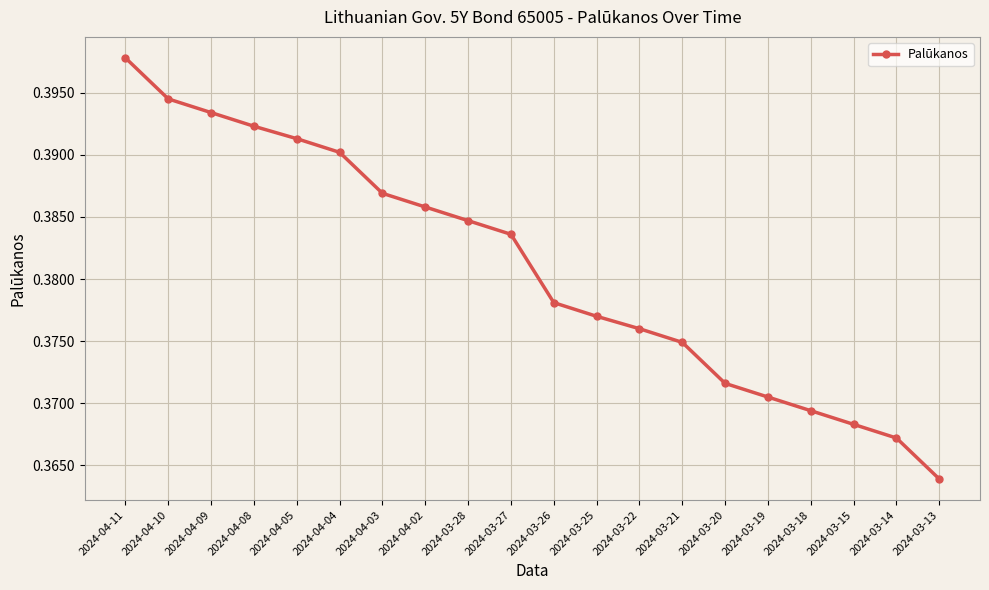

How many data points does each series have?

20